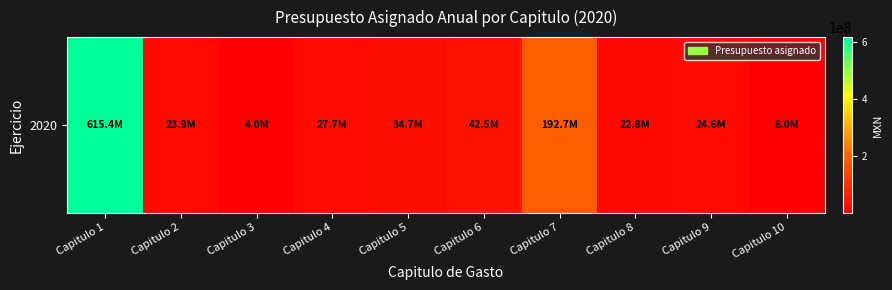

At which label does the data first exceed 27746900?

Capitulo 1